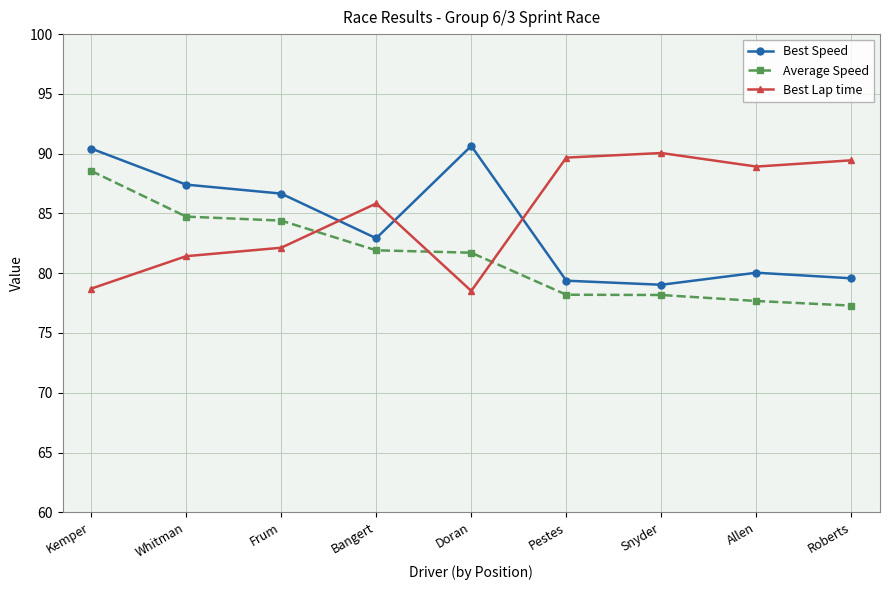

Does the chart display data point markers on the line(s)?

Yes